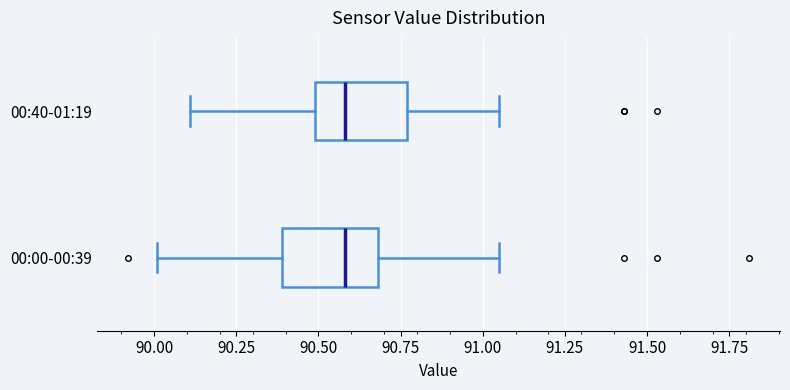

Reading bottom to top, read every box against the x-axis: the position of its median line, the range the box covers, and the ends of its whiskers. The values are not printed on the chart, so give them approximately, as read against the axis.

00:00-00:39: median 90.60, box 90.40 to 90.70, whiskers 90.00 to 91.05
00:40-01:19: median 90.60, box 90.50 to 90.75, whiskers 90.10 to 91.05